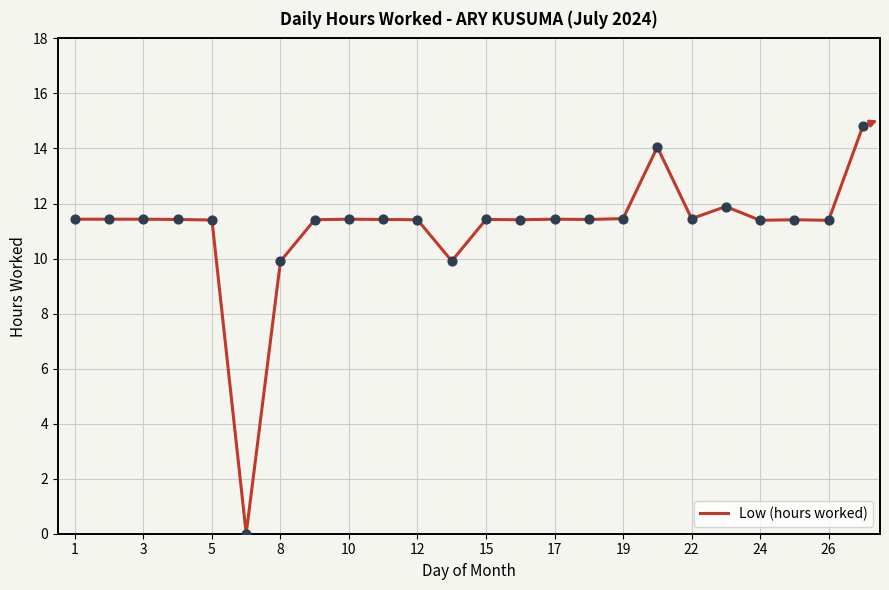

What is the maximum value shown in the chart?

14.8